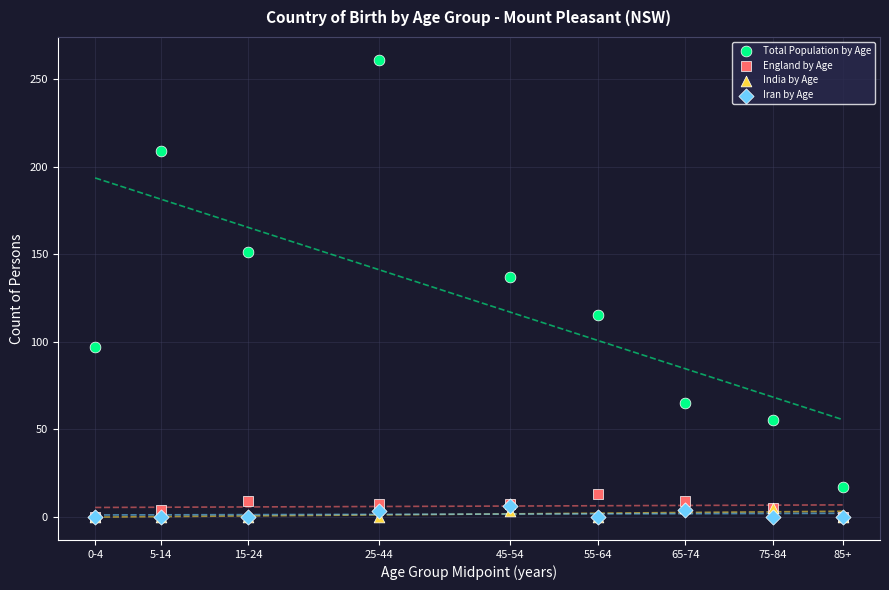

Across all series, what Y value is closest to 130?

137